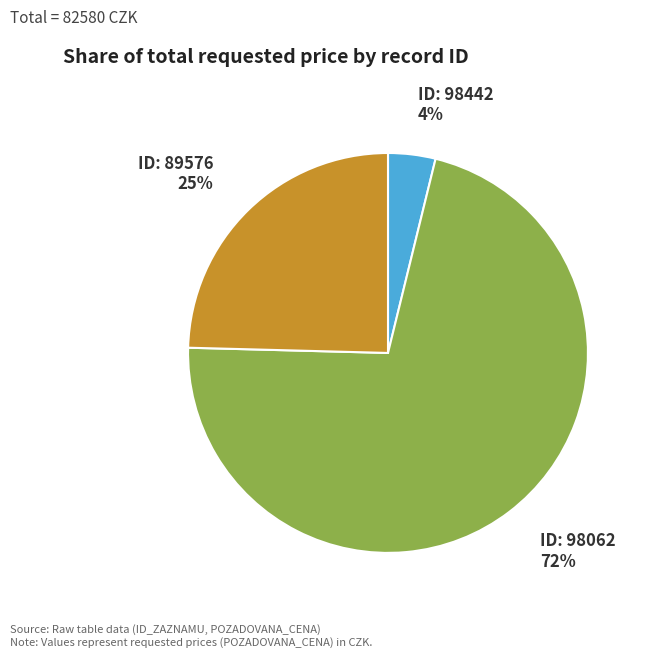

Is there a majority slice in this chart?

Yes